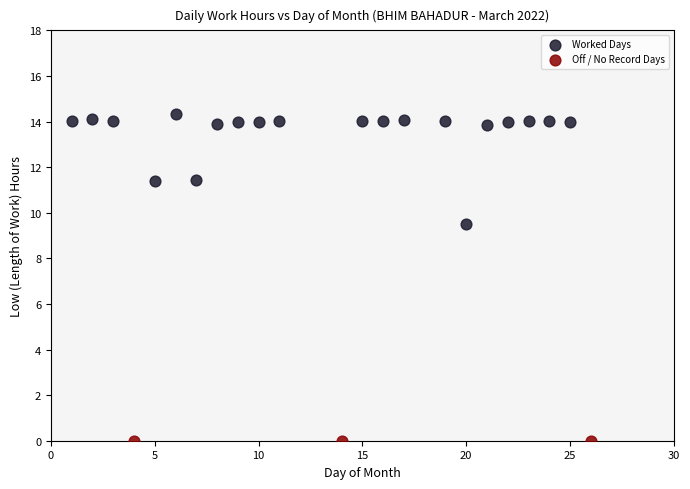

Which series reaches the minimum Y coordinate?

Off / No Record Days